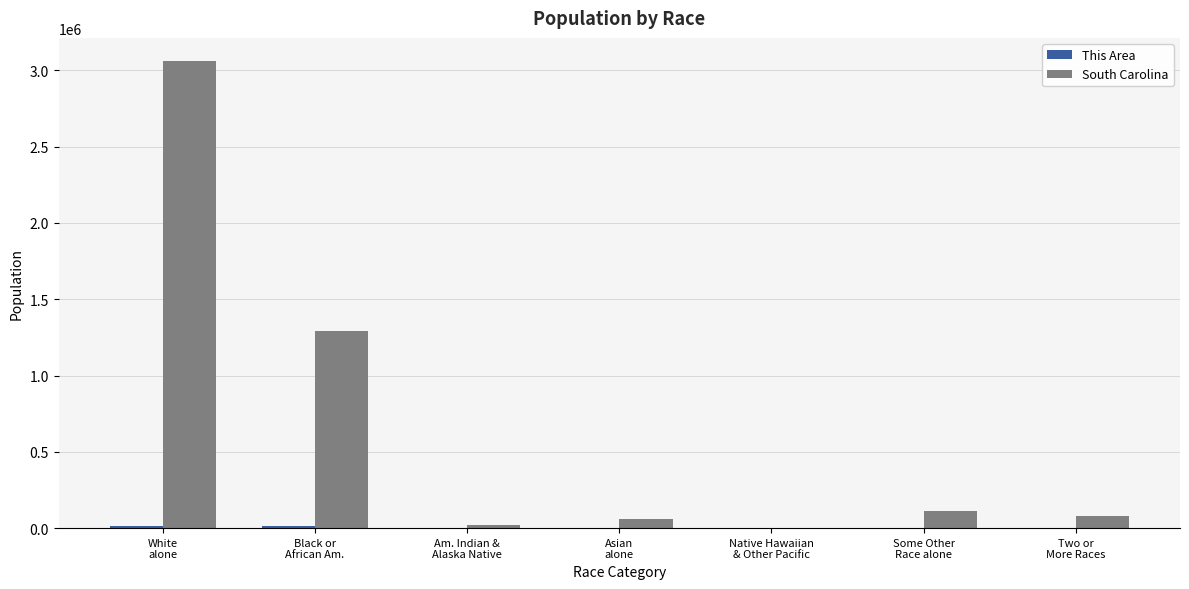

Which series has the largest total across all categories?

South Carolina